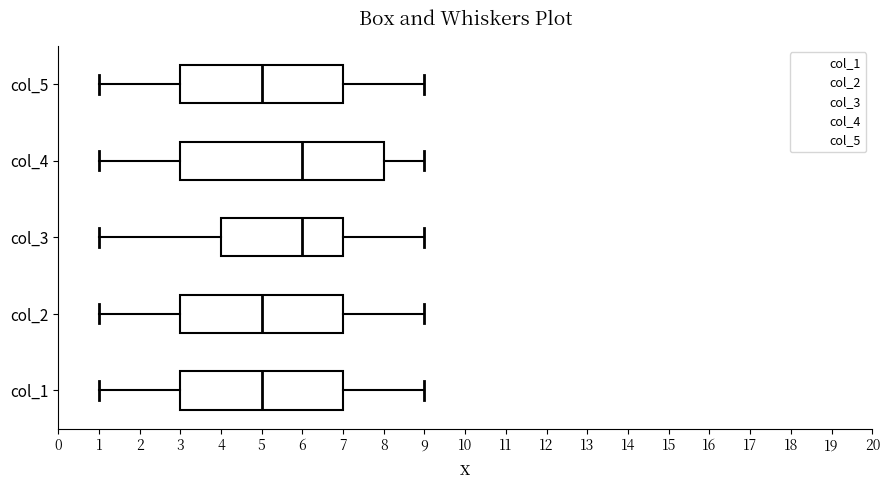

Reading bottom to top, read every box against the x-axis: the position of its median line, the range the box covers, and the ends of its whiskers. The values are not printed on the chart, so give them approximately, as read against the axis.

col_1: median 5, box 3 to 7, whiskers 1 to 9
col_2: median 5, box 3 to 7, whiskers 1 to 9
col_3: median 6, box 4 to 7, whiskers 1 to 9
col_4: median 6, box 3 to 8, whiskers 1 to 9
col_5: median 5, box 3 to 7, whiskers 1 to 9